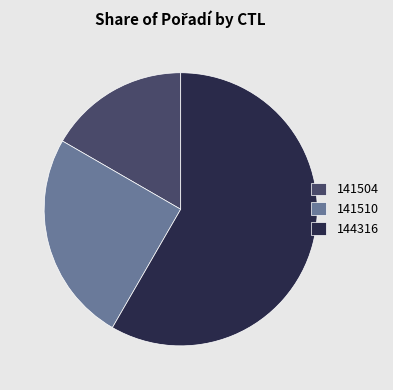

True or false: 144316 accounts for 58% of the total.

True